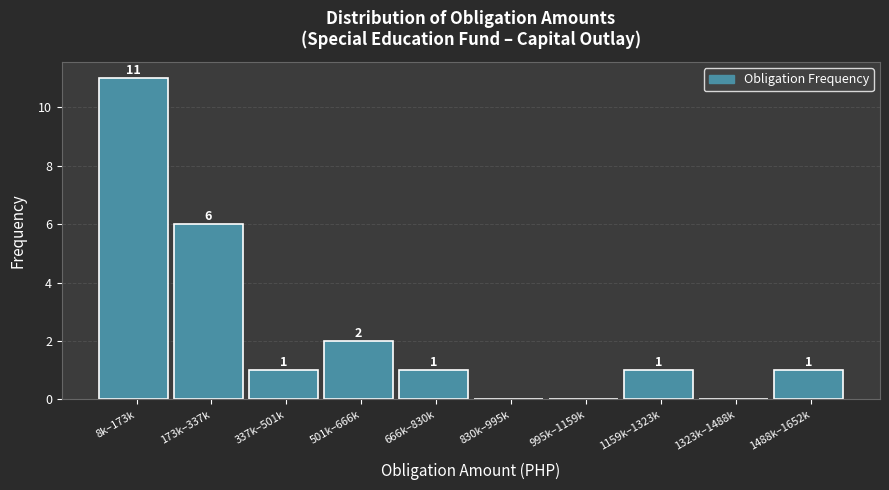

Reading left to right, what are all the values shown in this chart?

8k–173k=11	173k–337k=6	337k–501k=1	501k–666k=2	666k–830k=1	830k–995k=0	995k–1159k=0	1159k–1323k=1	1323k–1488k=0	1488k–1652k=1